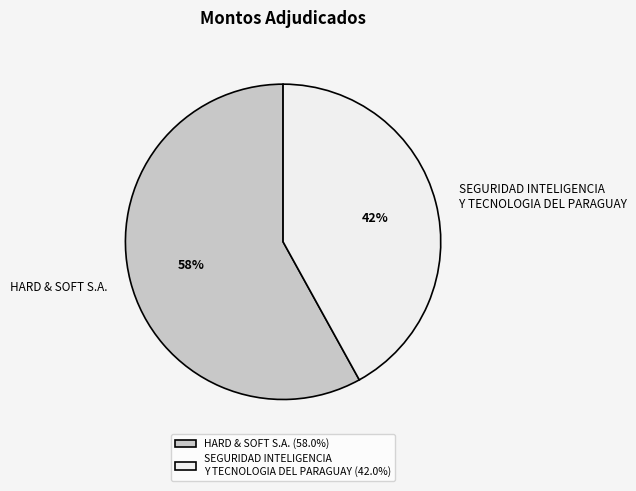

To the nearest percent, what is the combined percentage of SEGURIDAD INTELIGENCIA Y TECNOLOGIA DEL PARAGUAY and HARD & SOFT S.A.?

100%